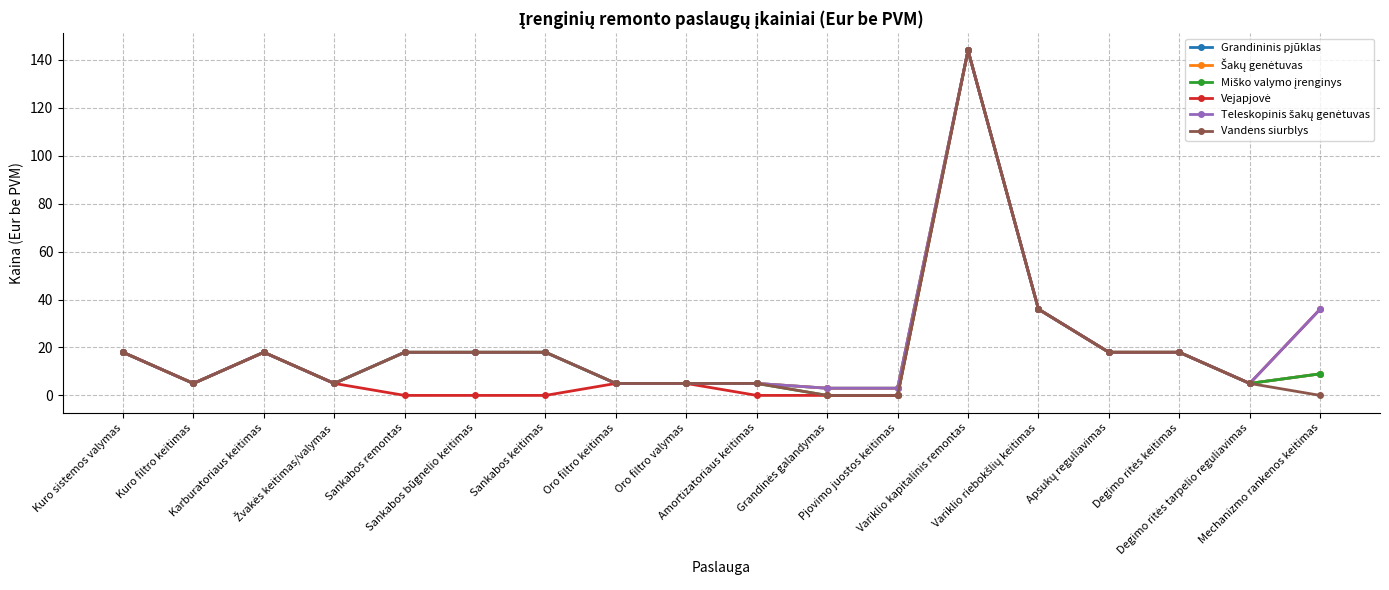

True or false: Šakų genėtuvas and Teleskopinis šakų genėtuvas intersect in this chart.

False